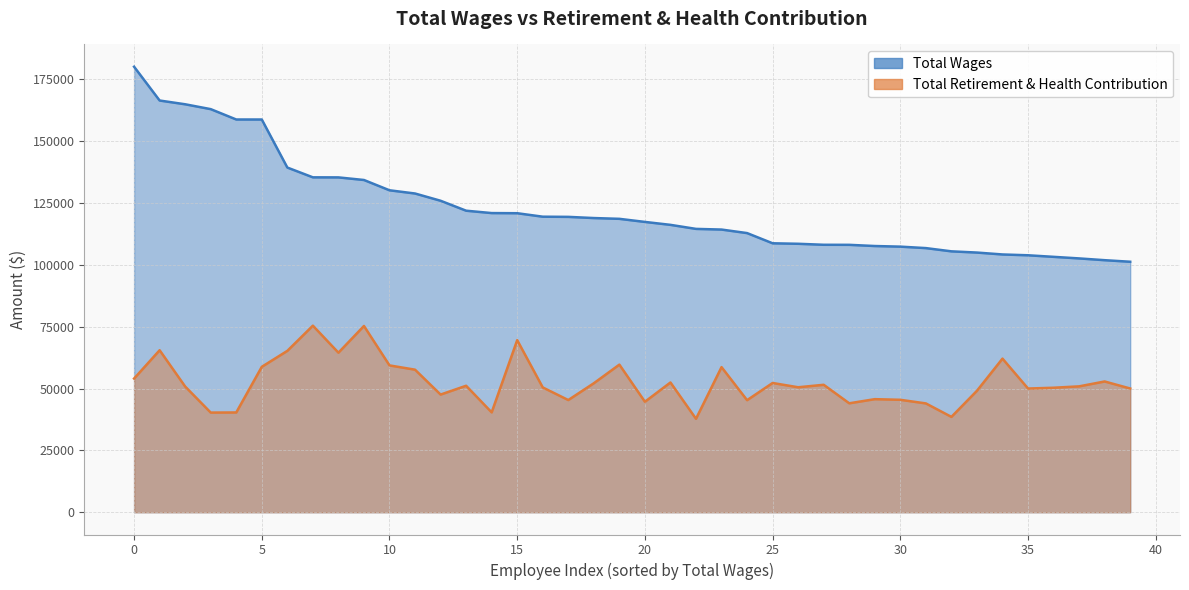

True or false: Total Retirement & Health Contribution and Total Wages cross at least once.

False